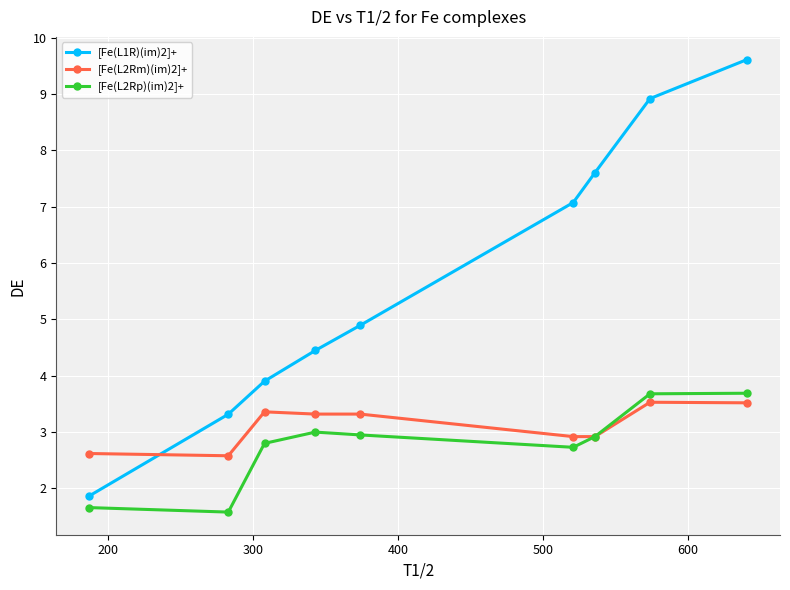

What is the value of the [Fe(L1R)(im)2]+ point at the 8th from the left?

8.9